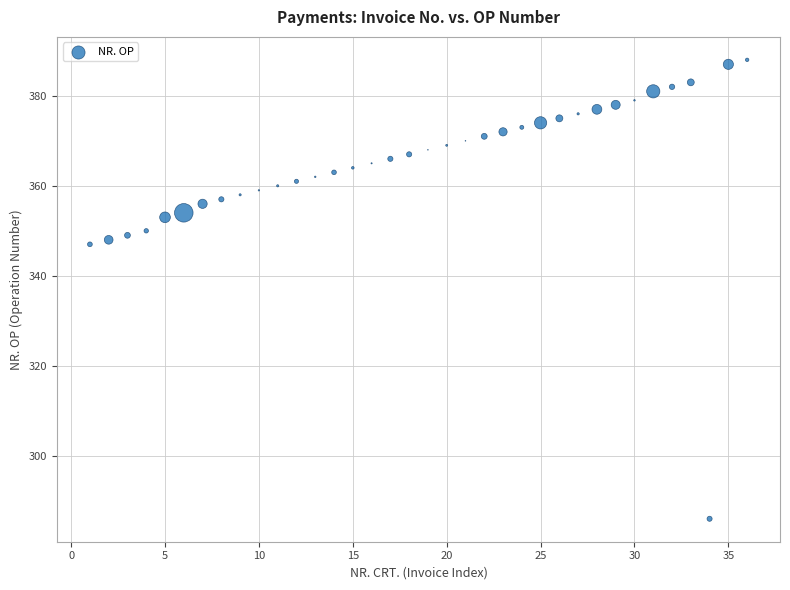

What is the range of X values (max minus min)?

35